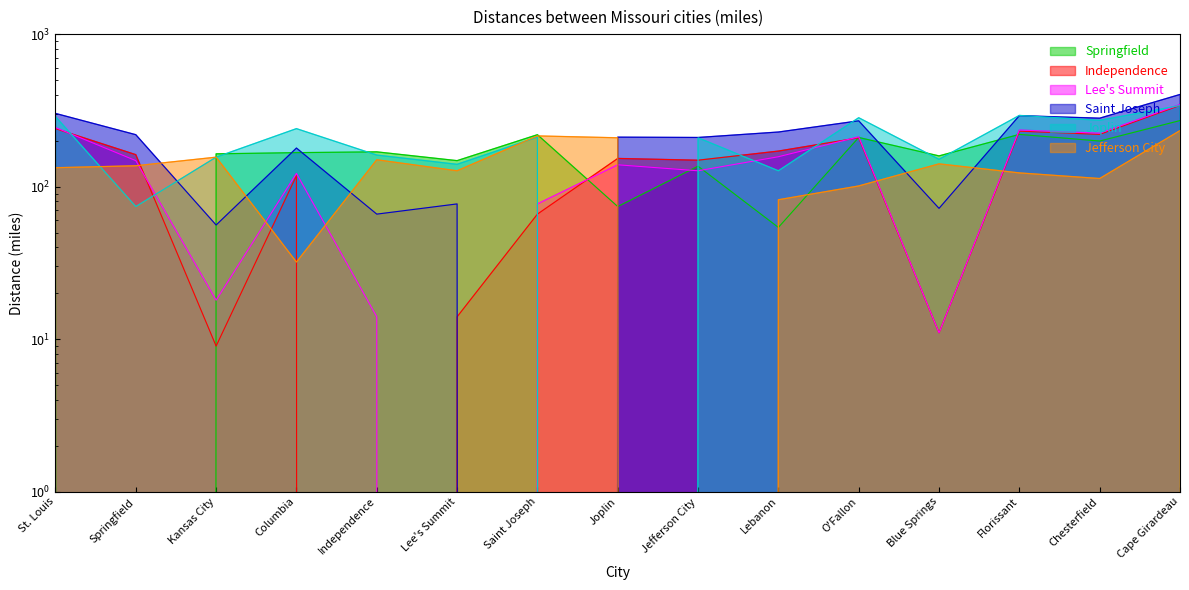

What is the label of the 8th point from the right?

Joplin